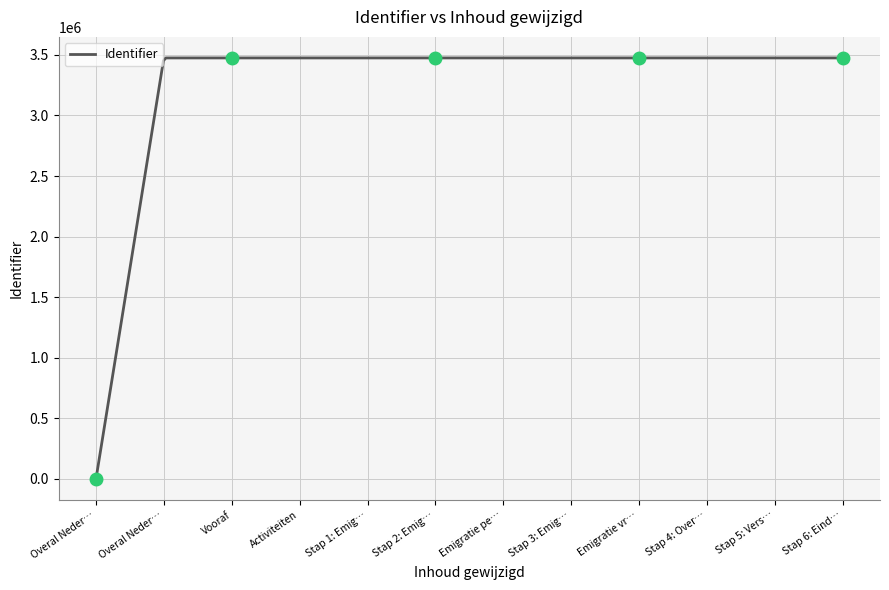

What is the average value?

3311587.5